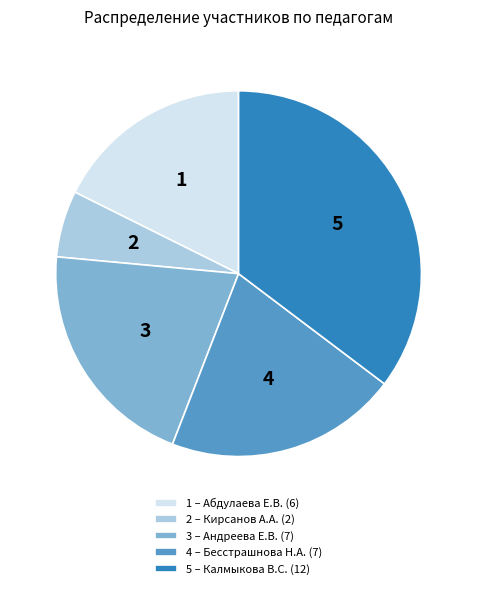

Count the number of slices in the pie.

5